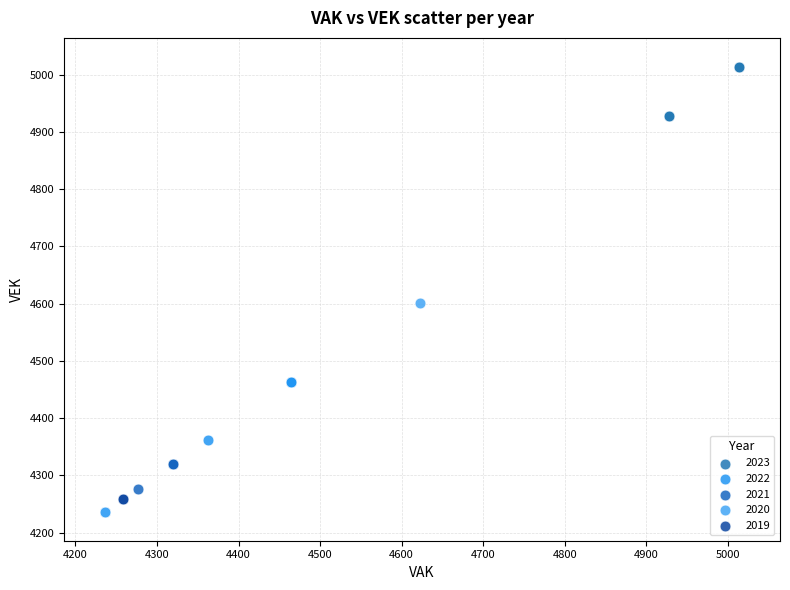

What are all the series names shown in the legend?

2023, 2022, 2021, 2020, 2019